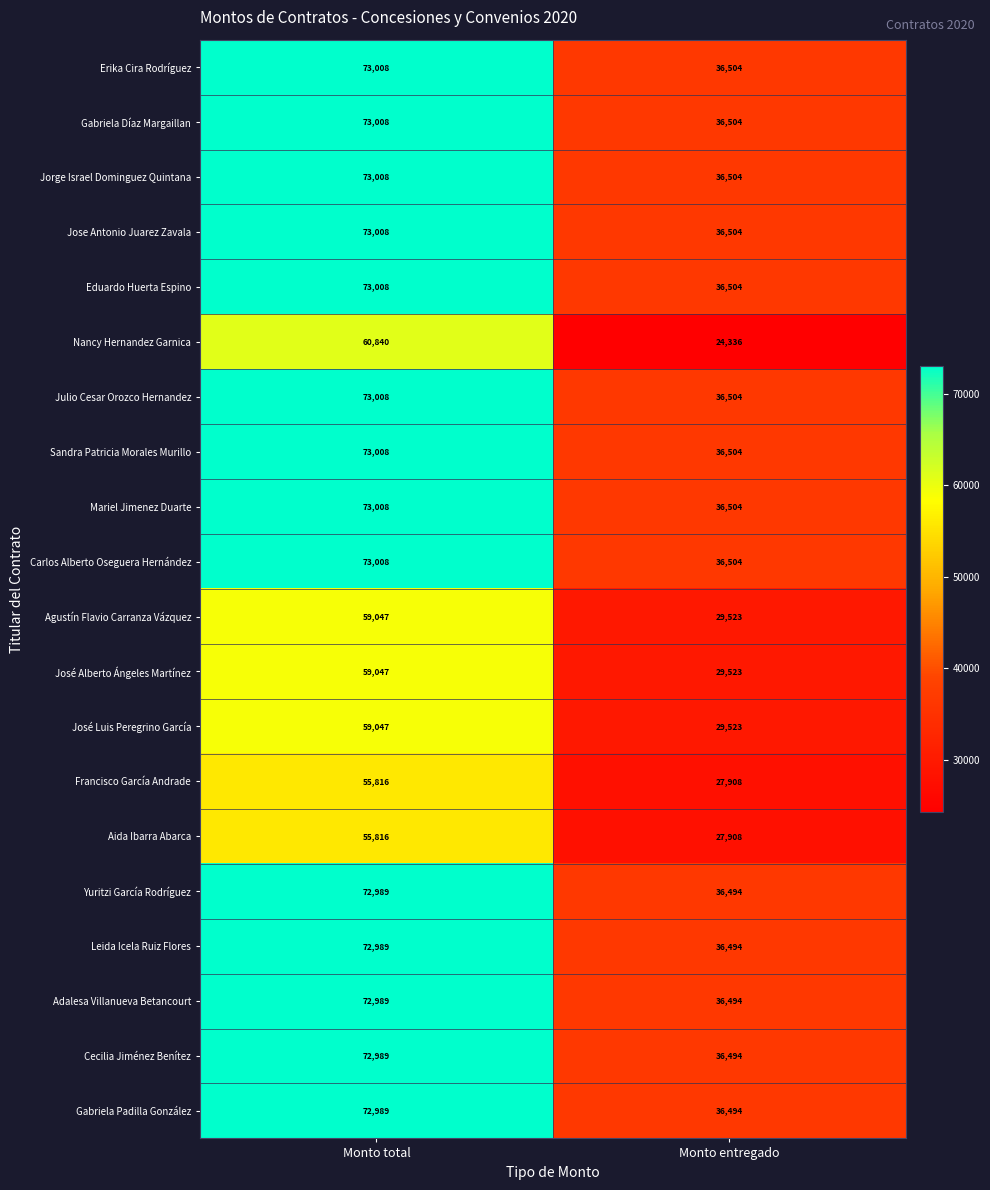

Read the Erika Cira Rodríguez value at Monto entregado.

36504